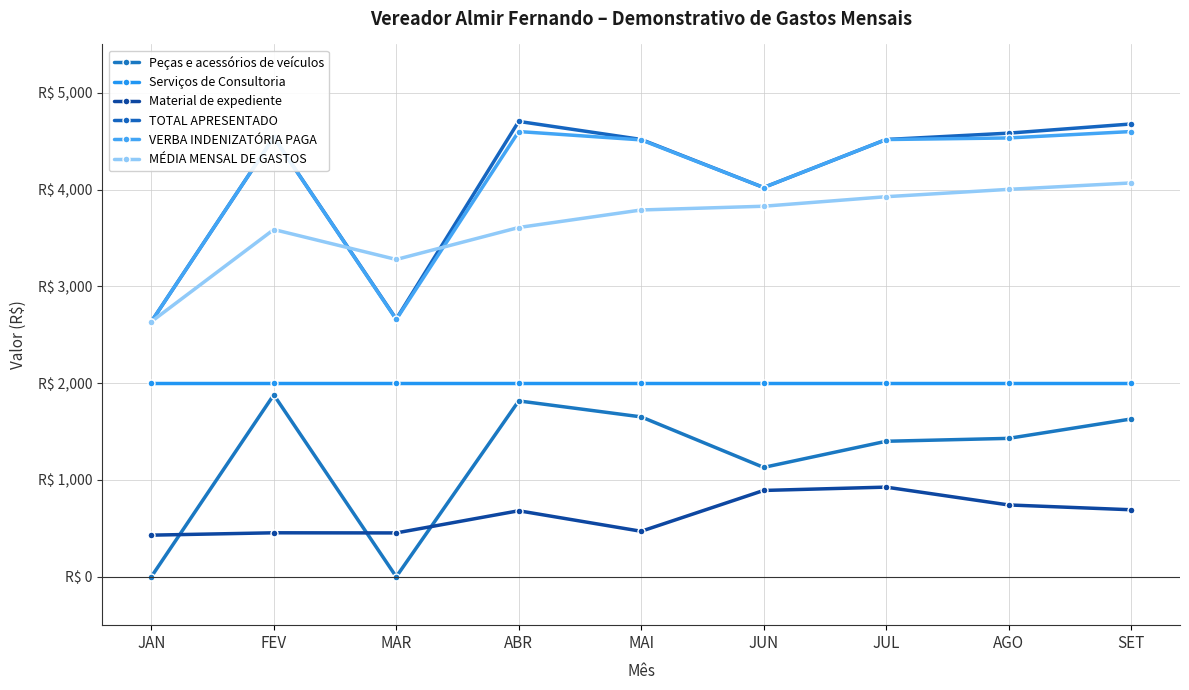

Which category has the lowest value across all series?

JAN